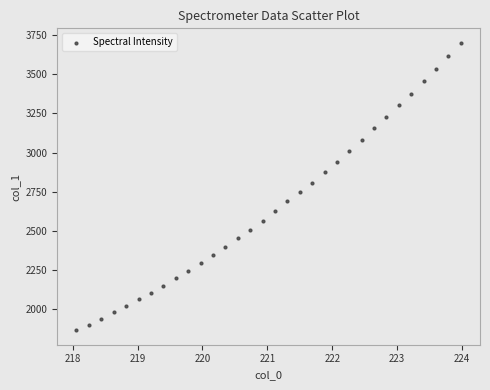

What is the range of Y values (max minus min)?

1834.5